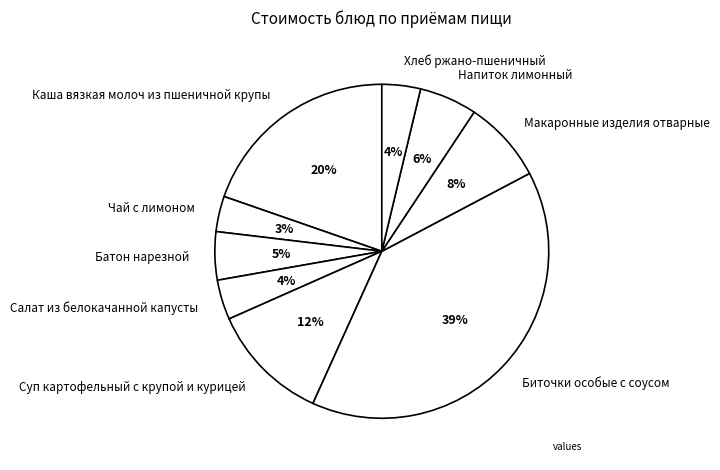

To the nearest percent, what is the difference between the Каша вязкая молоч из пшеничной крупы and Салат из белокачанной капусты slice percentages?

16%